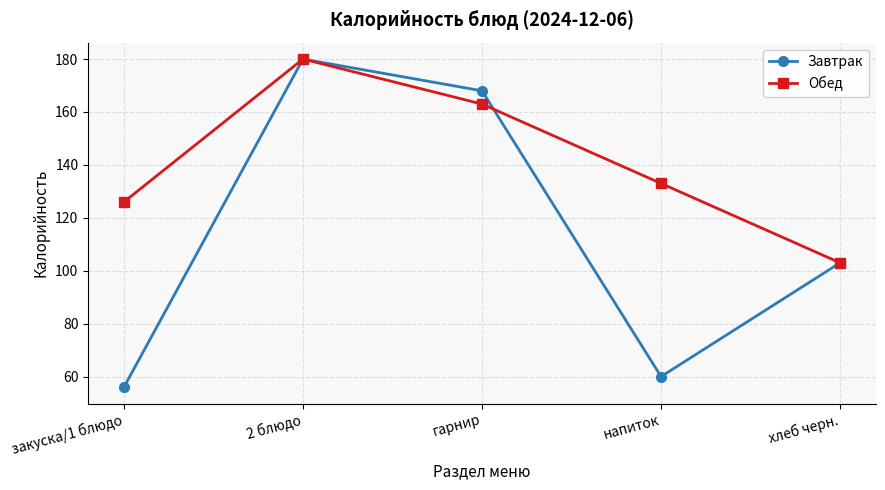

Is this an area chart (filled region under the line)?

No